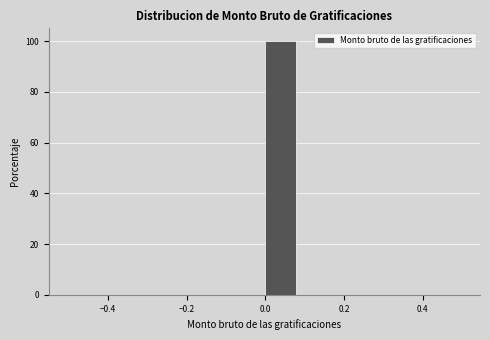

Over which range of the x-axis is the bar tallest?

0.00 to 0.08